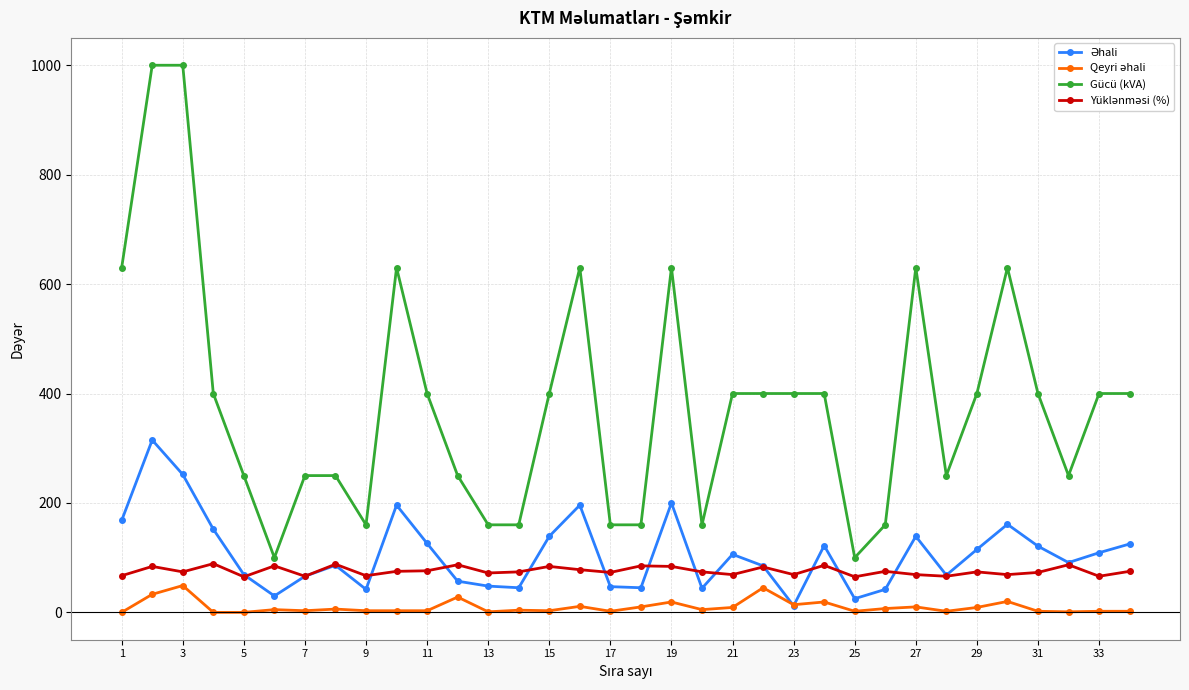

Which series has the largest range (max minus min)?

Gücü (kVA)